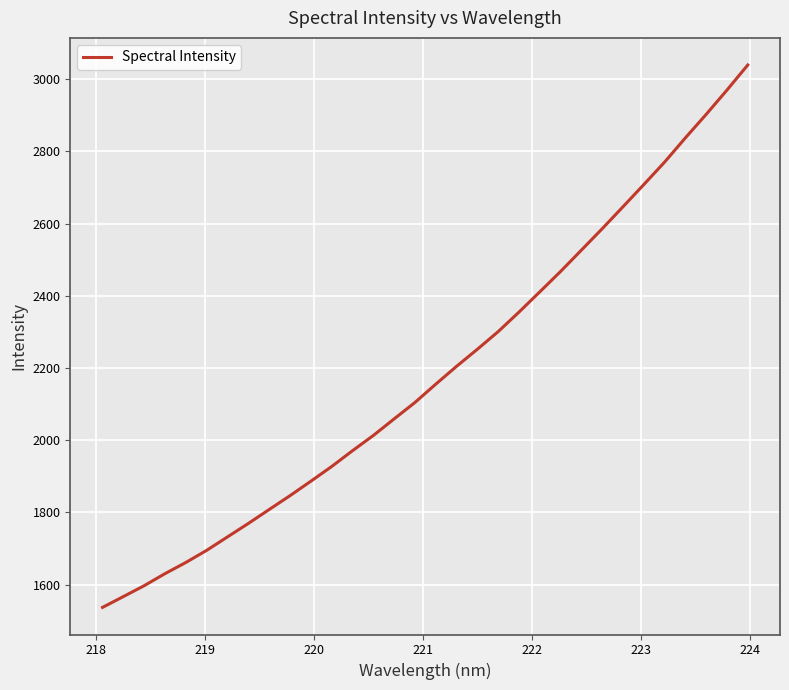

What is the maximum value shown in the chart?

3039.0